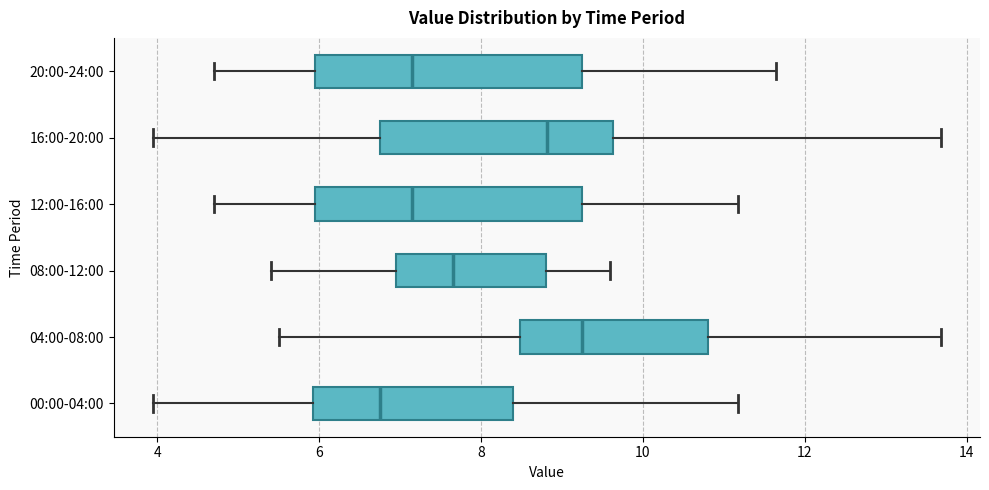

Reading bottom to top, read every box against the x-axis: the position of its median line, the range the box covers, and the ends of its whiskers. The values are not printed on the chart, so give them approximately, as read against the axis.

00:00-04:00: median 6.8, box 6.0 to 8.4, whiskers 4.0 to 11.2
04:00-08:00: median 9.2, box 8.4 to 10.8, whiskers 5.6 to 13.6
08:00-12:00: median 7.6, box 7.0 to 8.8, whiskers 5.4 to 9.6
12:00-16:00: median 7.2, box 6.0 to 9.2, whiskers 4.8 to 11.2
16:00-20:00: median 8.8, box 6.8 to 9.6, whiskers 4.0 to 13.6
20:00-24:00: median 7.2, box 6.0 to 9.2, whiskers 4.8 to 11.6